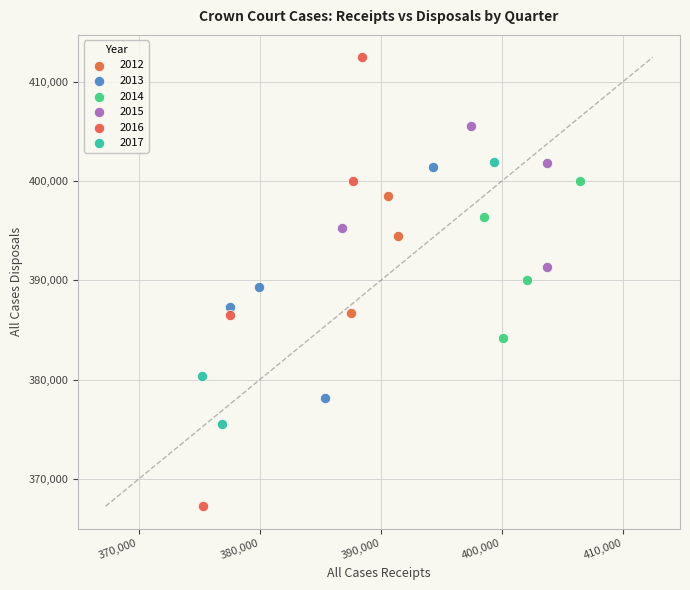

Which series has the widest spread of Y values?

2016